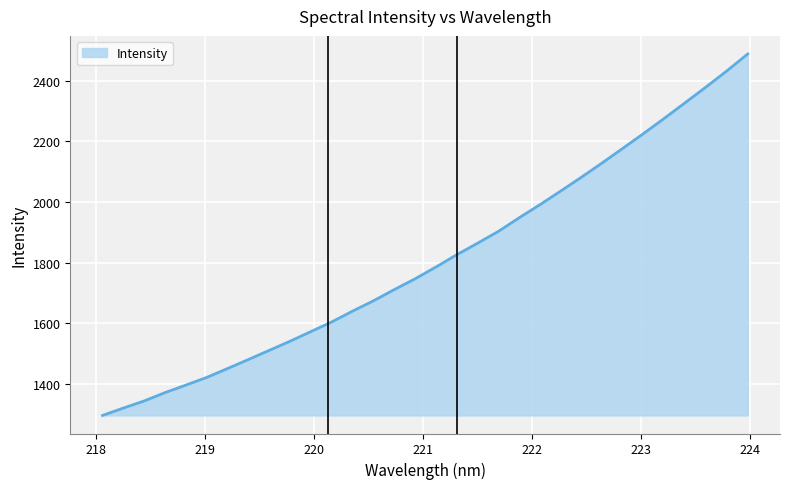

What is the difference between the maximum and minimum values?

1192.8